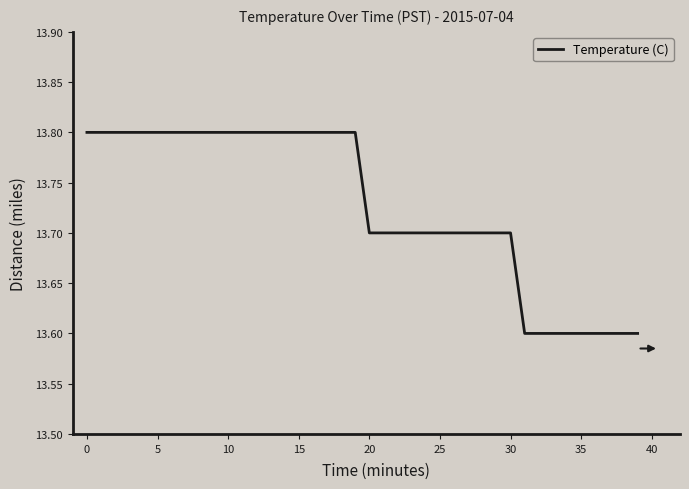

What is the minimum value shown in the chart?

13.6